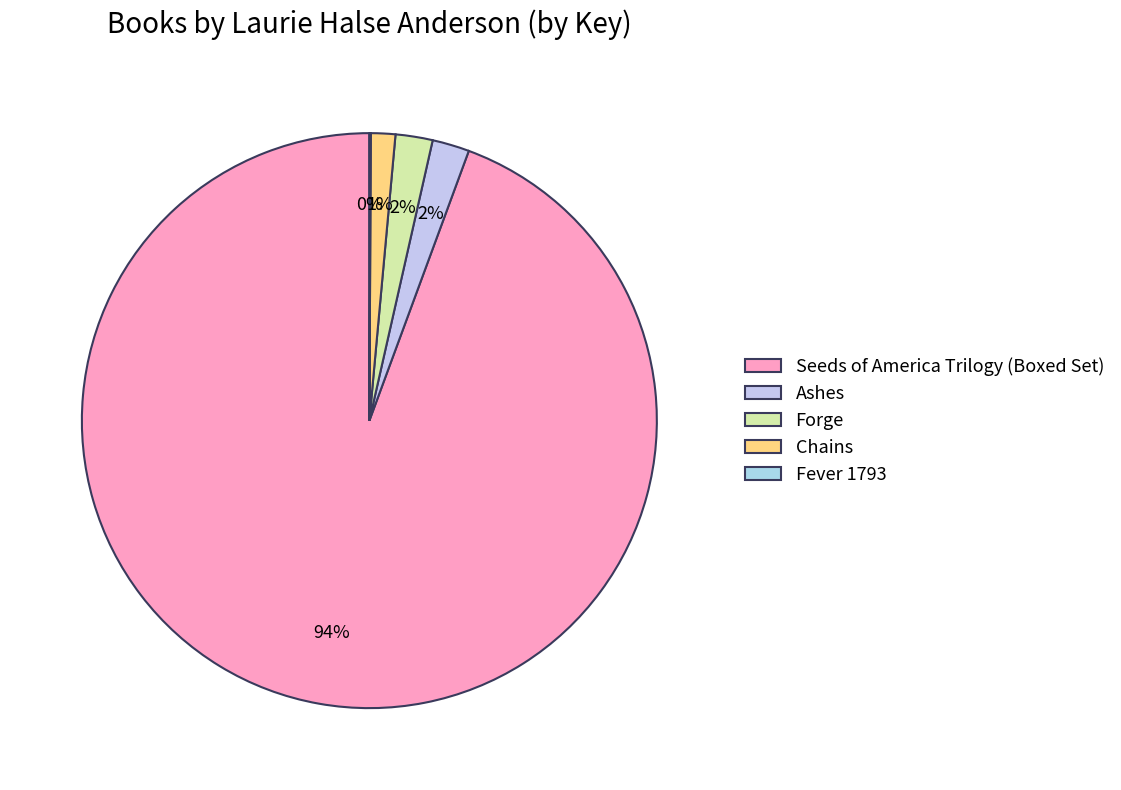

To the nearest percent, what portion does Forge represent?

2%